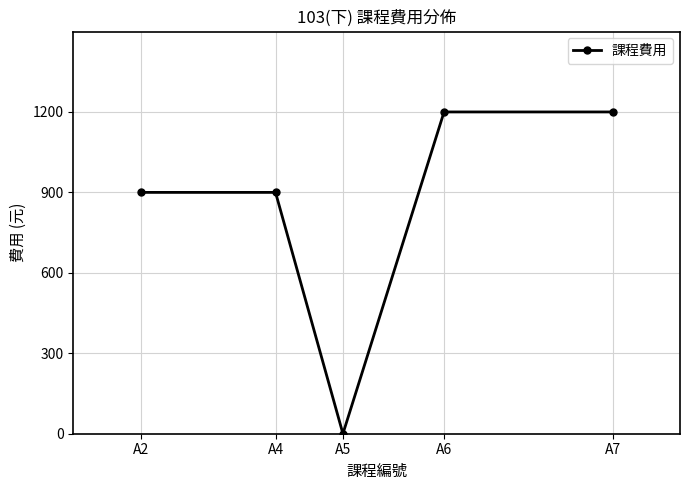

The value at A5 is 0. True or false?

True